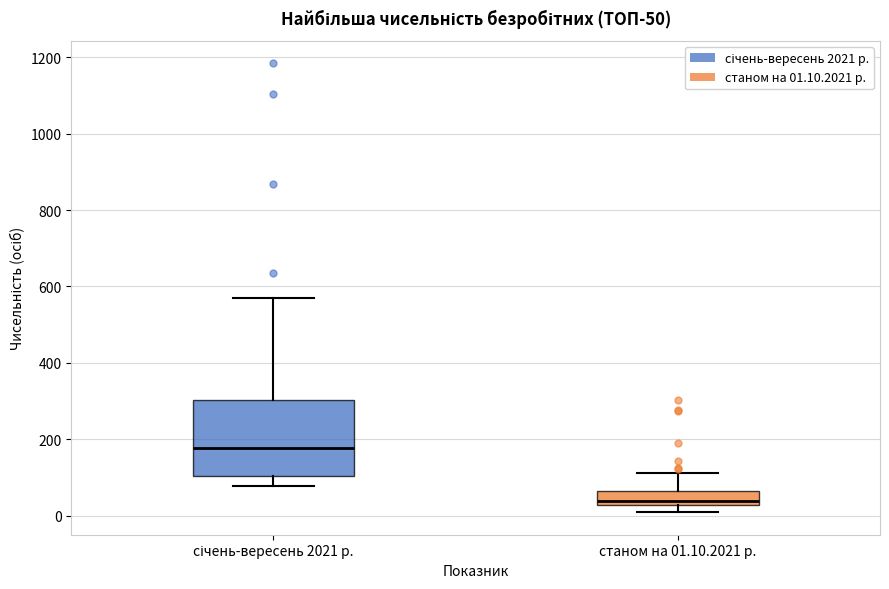

Which box's median line is the lowest?

станом на 01.10.2021 р.